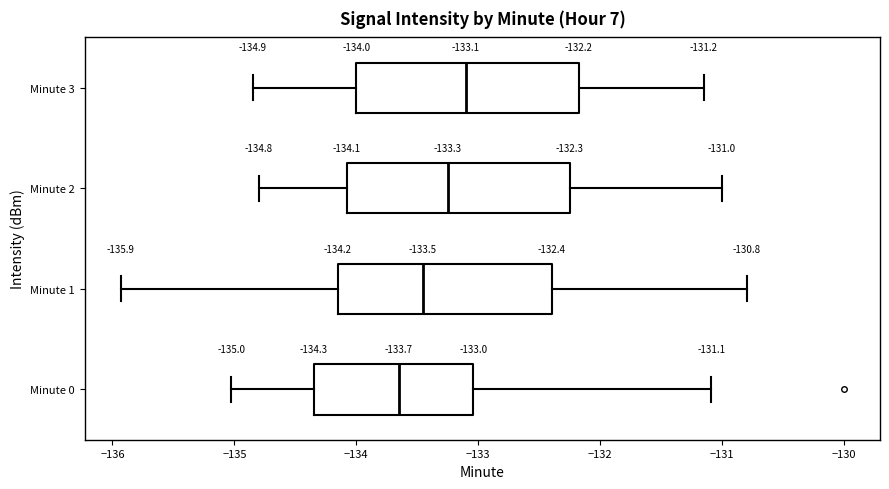

Which box has the furthest to the right median line?

Minute 3